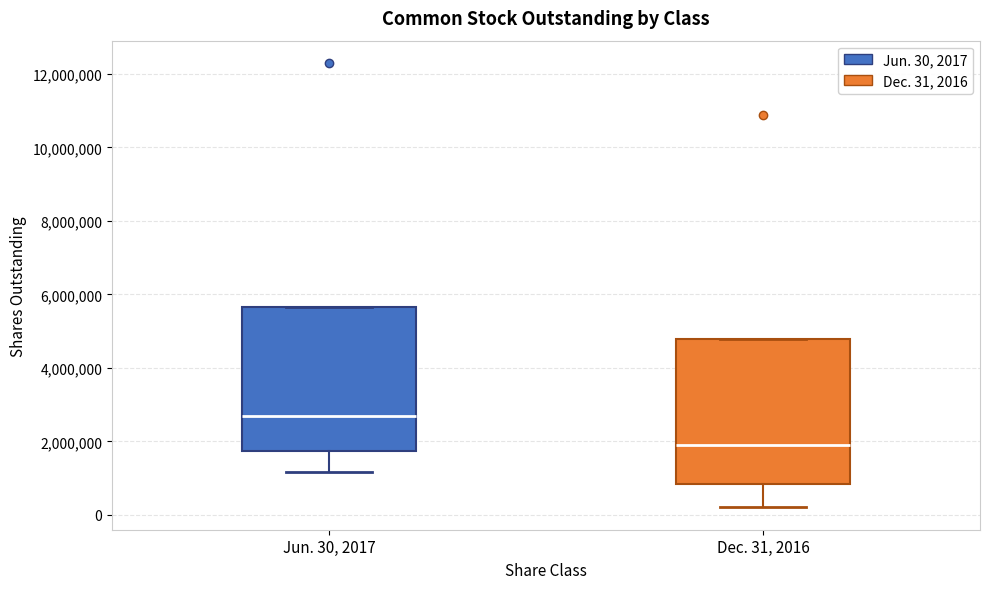

Which box's median line is the lowest?

Dec. 31, 2016